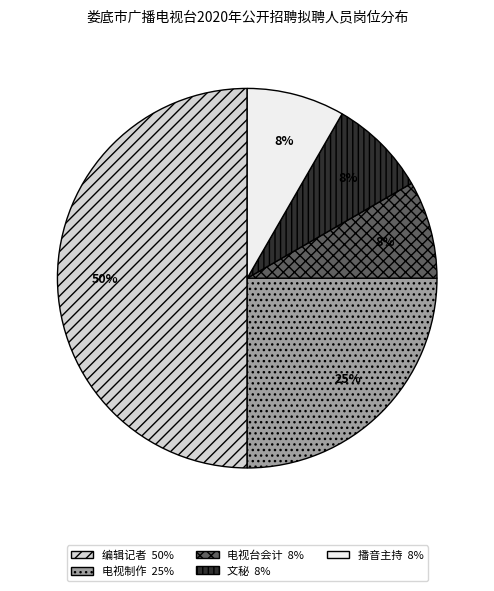

What is the ratio of the value at 文秘 to the value at 电视台会计?

1.0